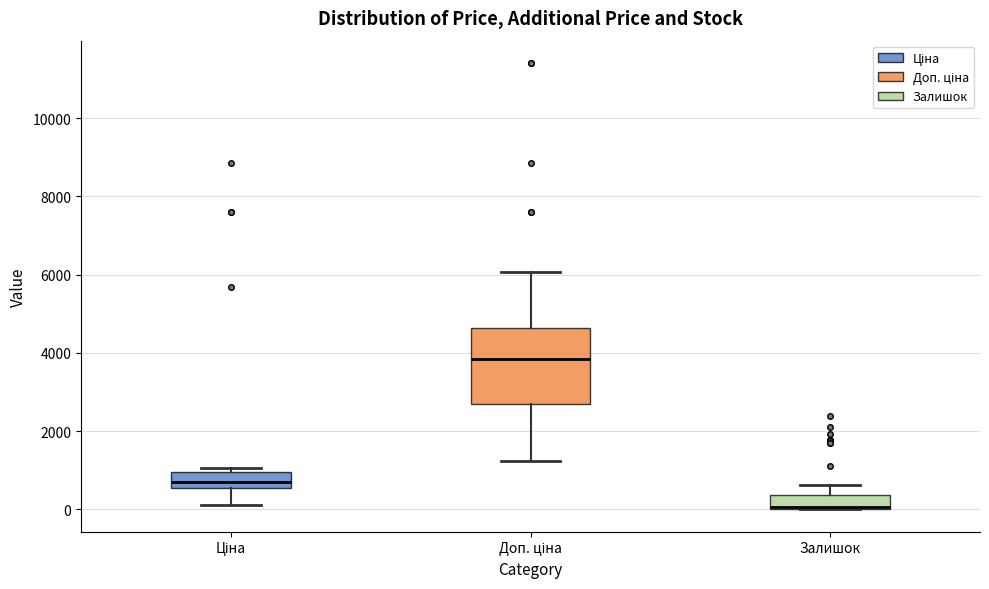

Reading left to right, read every box against the y-axis: the position of its median line, the range the box covers, and the ends of its whiskers. The values are not printed on the chart, so give them approximately, as read against the axis.

Ціна: median 600 (inside the box), box 600 to 1000, whiskers 200 to 1000 (just above the box's upper edge)
Доп. ціна: median 3800, box 2600 to 4600, whiskers 1200 to 6000
Залишок: median 0 (drawn on the box's lower edge), box 0 to 400, whiskers 0 to 600